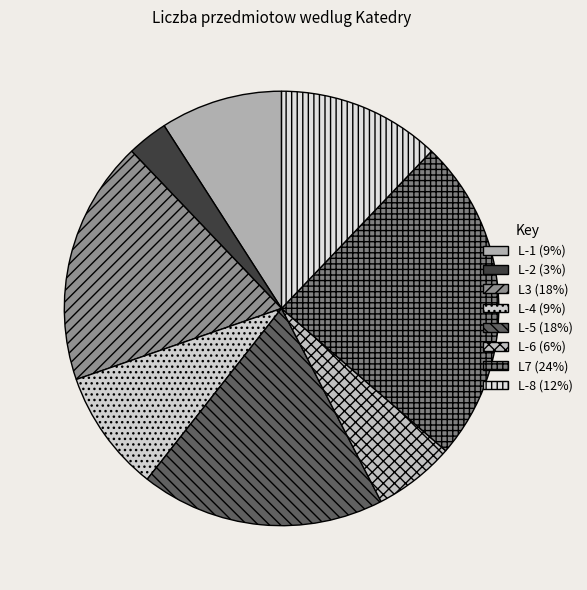

Does L-4 represent more than half of the total?

No